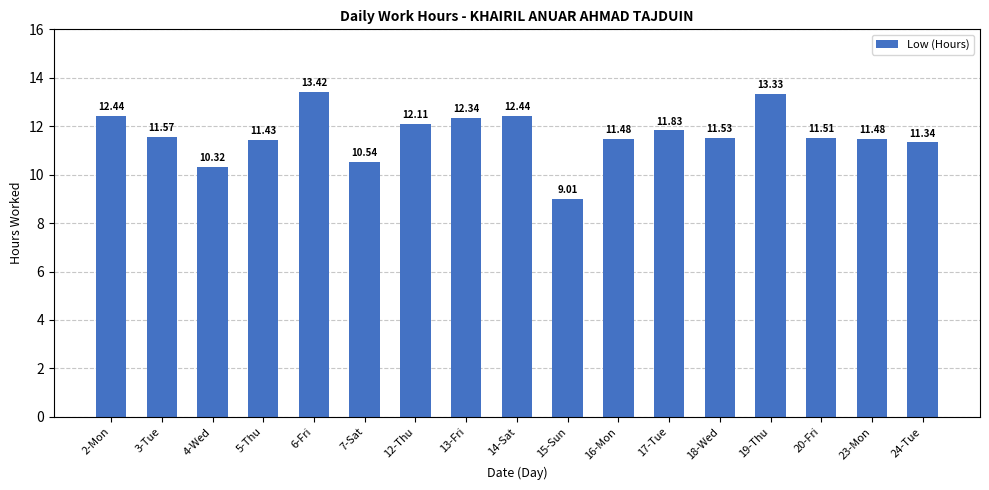

How many data points does each series have?

17